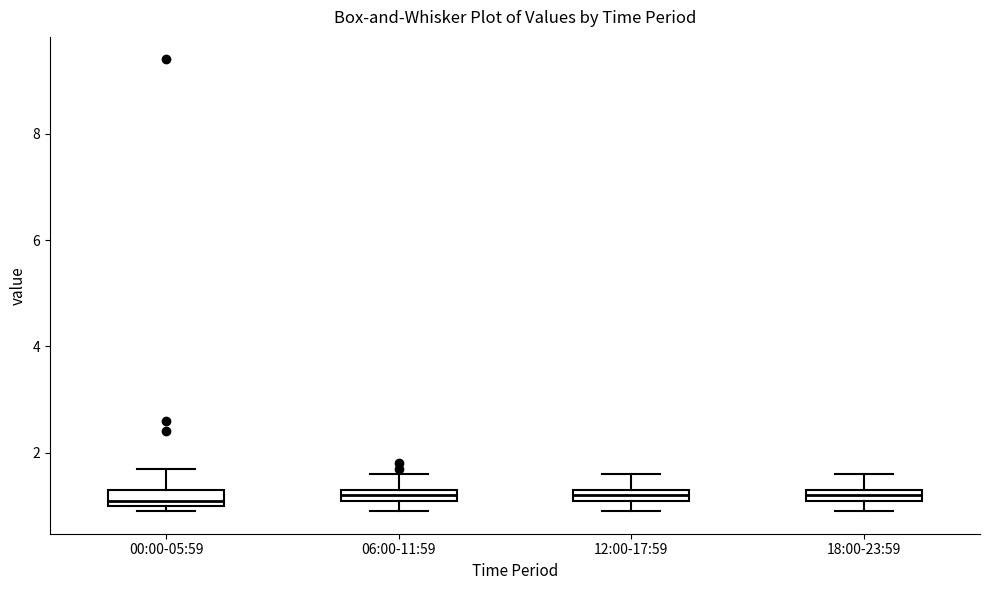

Where is the lower edge of the box for 18:00-23:59 on the y-axis? The values are not printed on the chart, so give them approximately, as read against the axis.

1.2